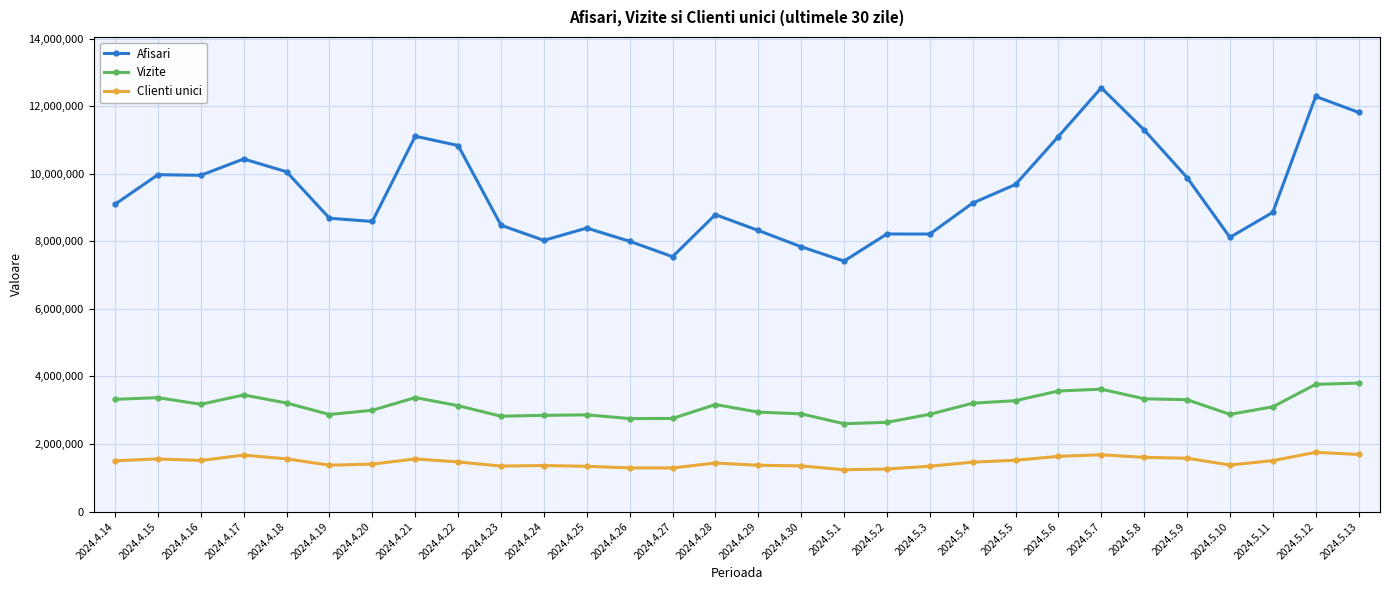

The value of Afisari at 2024.4.27 is 7545936. True or false?

True